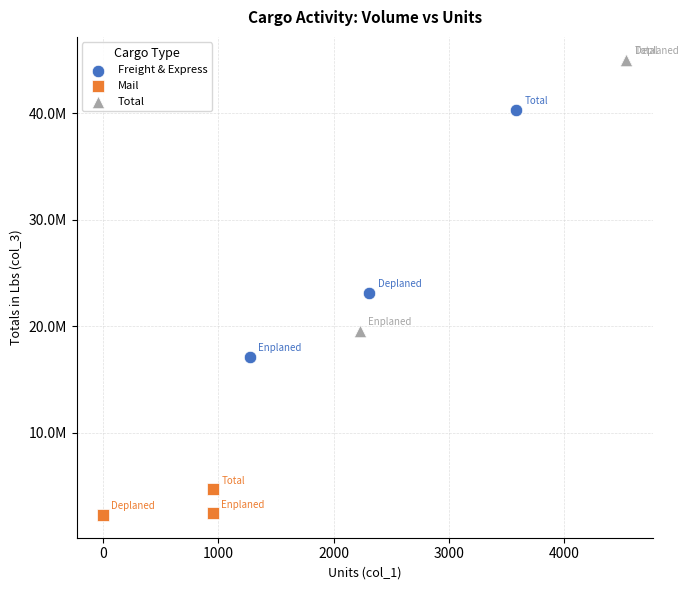

What are all the series names shown in the legend?

Freight & Express, Mail, Total